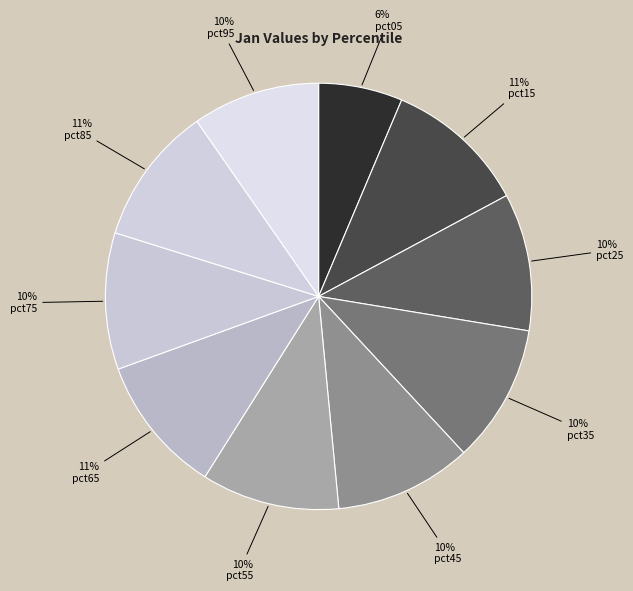

Does any single category account for the majority?

No